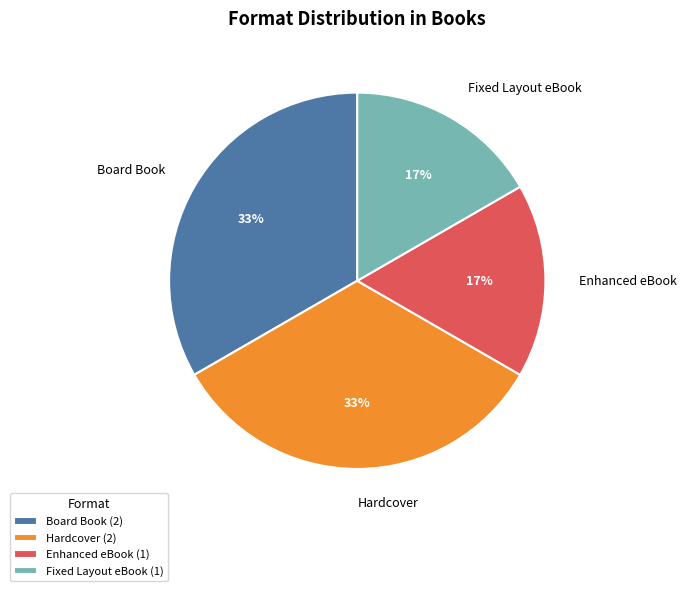

Approximately how many times larger is the value at Board Book compared to Hardcover?

1.0